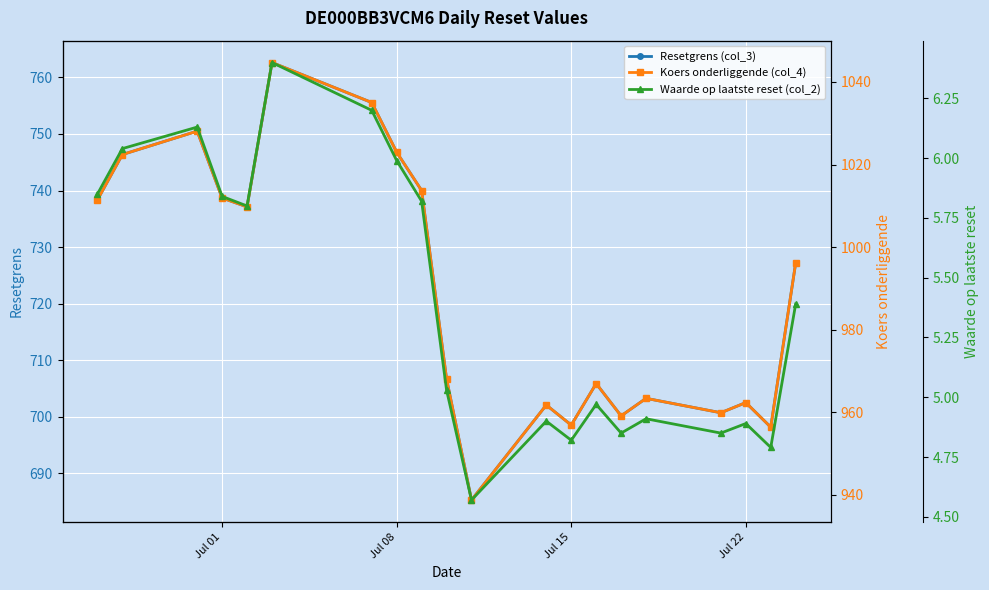

True or false: Resetgrens (col_3) has more than 2 interior local peaks.

True